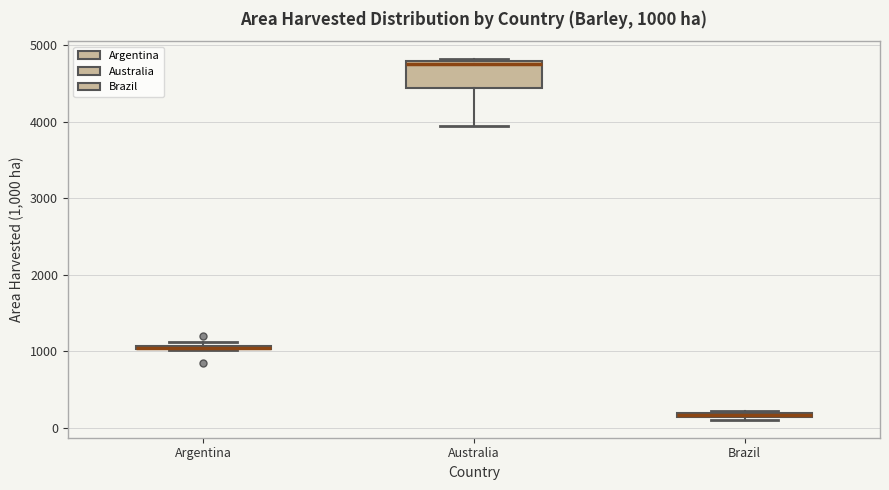

Comparing the boxes themselves (not the whiskers), which one is the tallest?

Australia